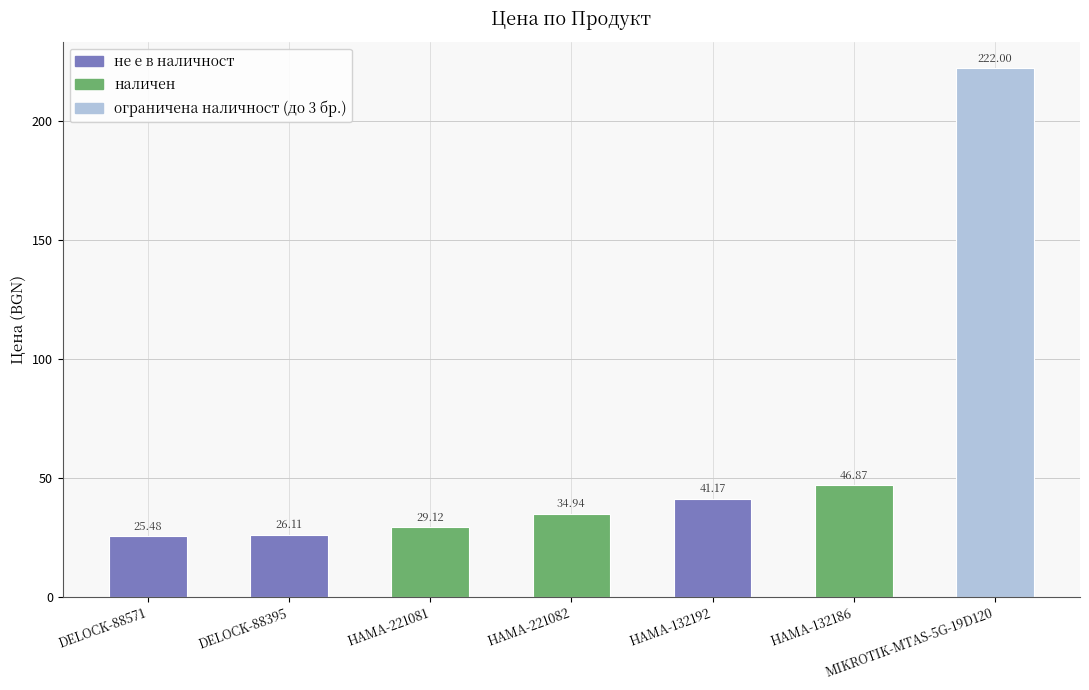

What position from the left is DELOCK-88395?

2